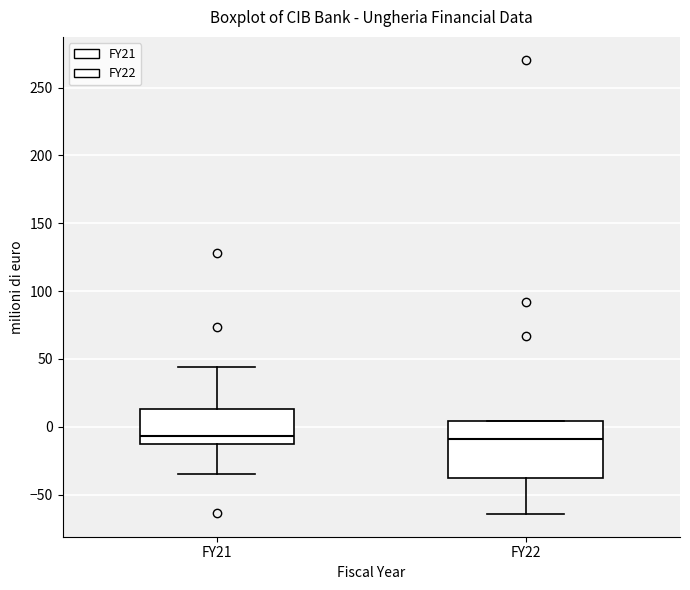

Reading left to right, read every box against the y-axis: the position of its median line, the range the box covers, and the ends of its whiskers. The values are not printed on the chart, so give them approximately, as read against the axis.

FY21: median -5, box -15 to 15, whiskers -35 to 45
FY22: median -10, box -35 to 5, whiskers -65 to 5